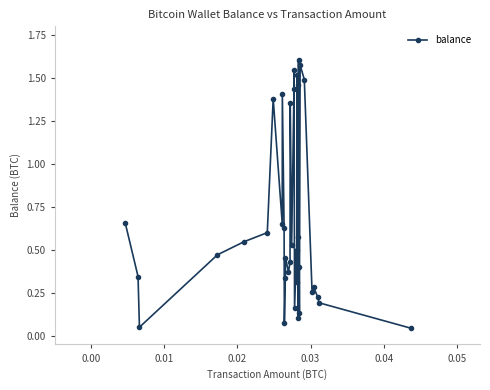

What is the sum of all values?

24.1